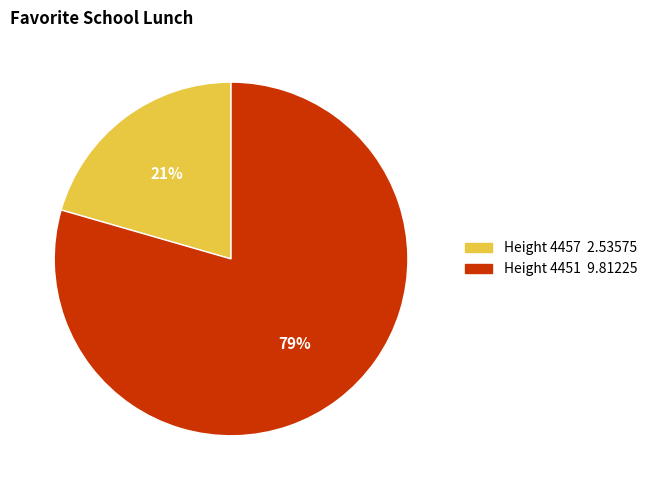

Is there any slice that represents more than half of the pie?

Yes